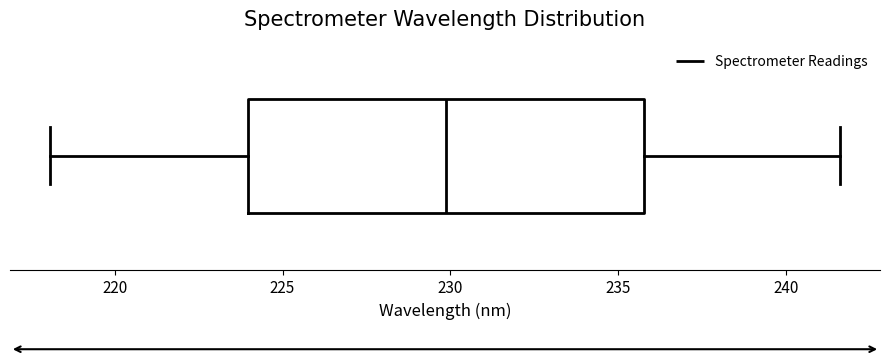

Read this box plot against the x-axis: the position of the median line, the range covered by the box, and the ends of both whiskers. The values are not printed on the chart, so give them approximately, as read against the axis.

median 230.0, box 224.0 to 236.0, whiskers 218.0 to 241.5